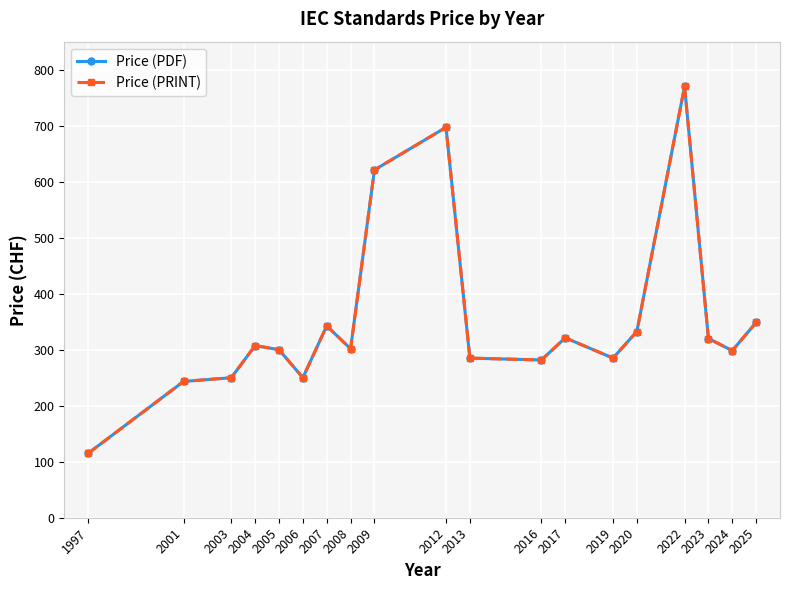

What is the value of the Price (PDF) point at the 11th from the left?

285.0